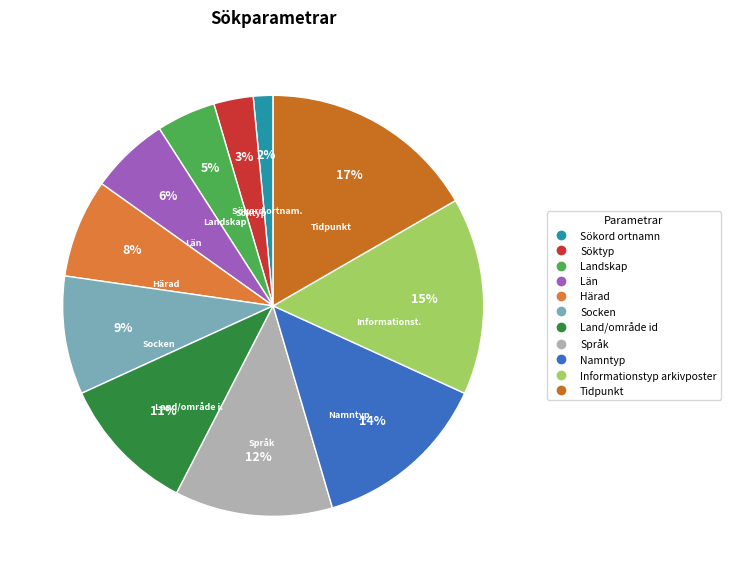

How many slices are in this pie chart?

11